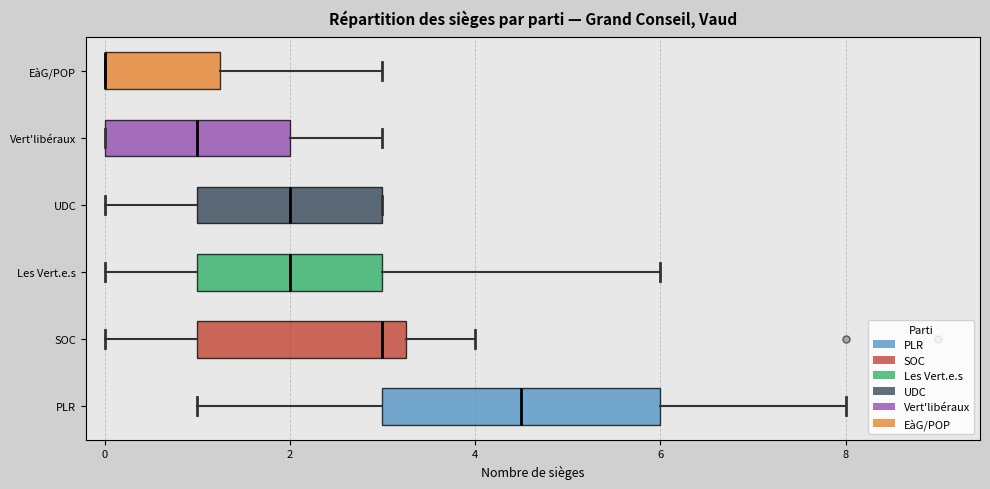

Where is the right edge of the box for UDC on the x-axis? The values are not printed on the chart, so give them approximately, as read against the axis.

3.0